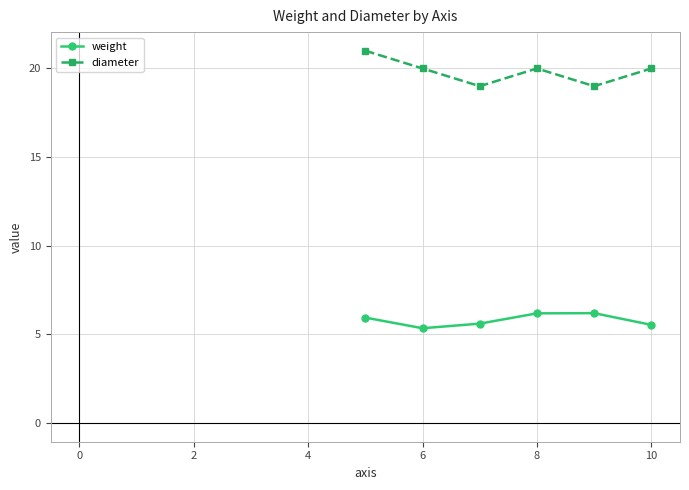

True or false: diameter and weight cross at least once.

False